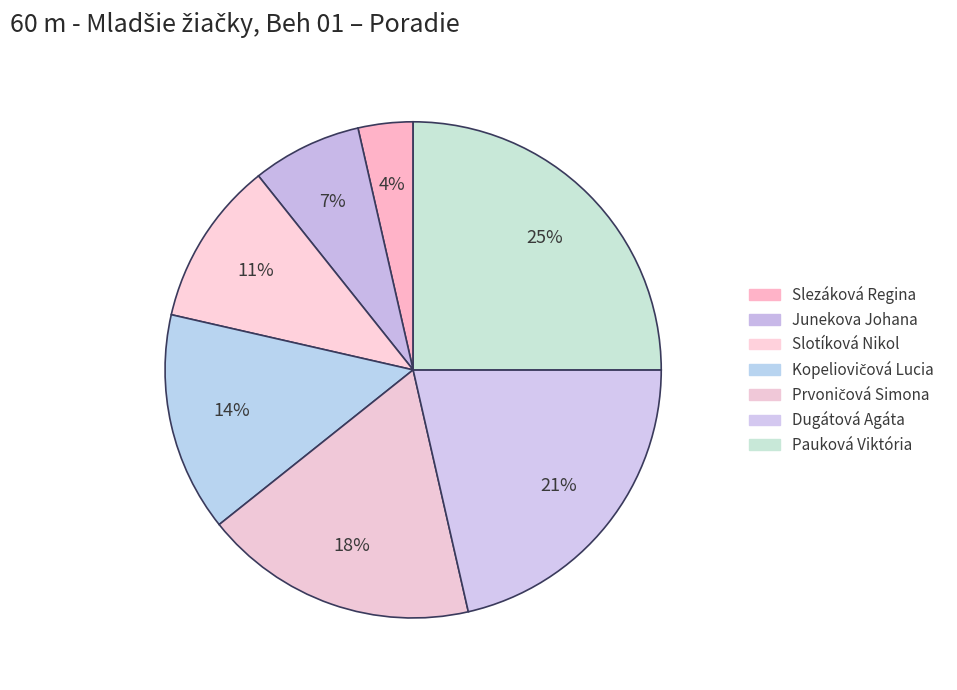

How many slices are in this pie chart?

7